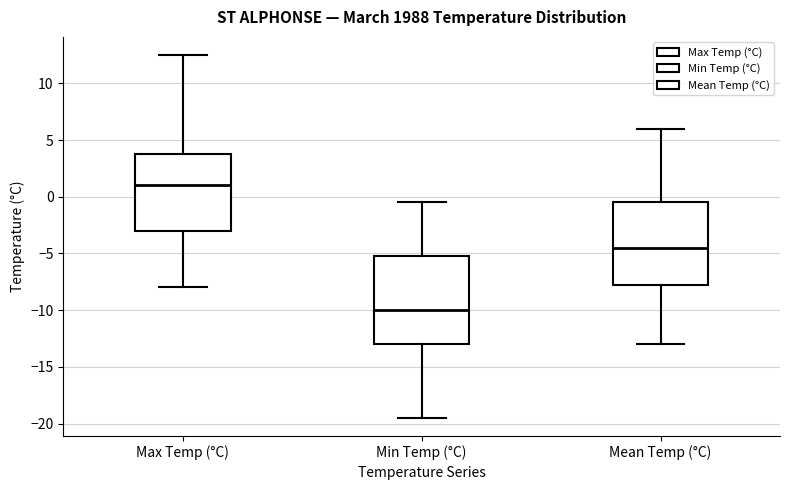

Which box's median line is the highest?

Max Temp (°C)